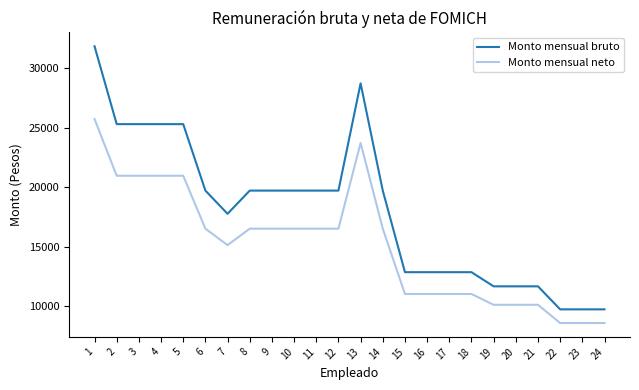

What is the sum of all Monto mensual bruto values?

432981.0